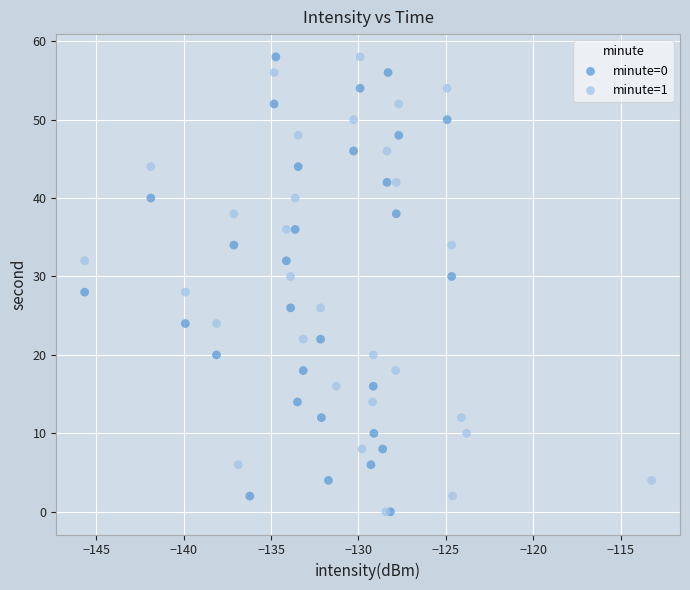

What are all the series names shown in the legend?

minute=0, minute=1